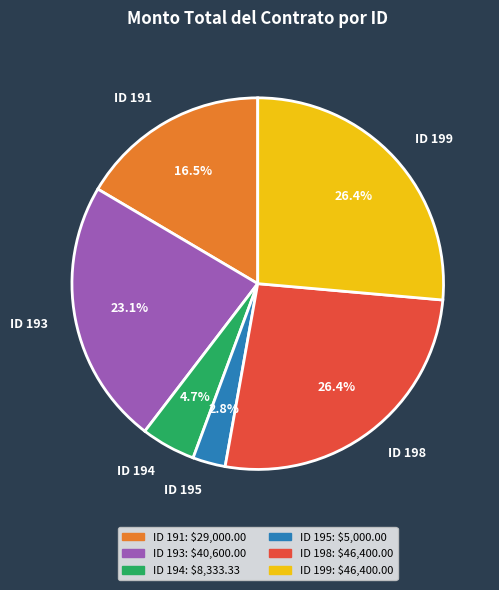

Which category has the smallest portion of the pie?

ID 195